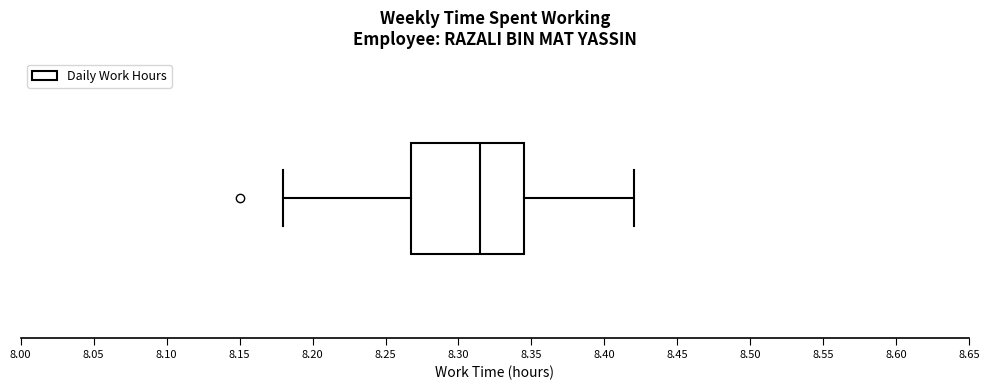

Transcribe this box plot: give where the median line is, the range the box spans, and where the two whiskers end, as read against the x-axis. The values are not printed on the chart, so give them approximately, as read against the axis.

median 8.315, box 8.270 to 8.345, whiskers 8.180 to 8.420